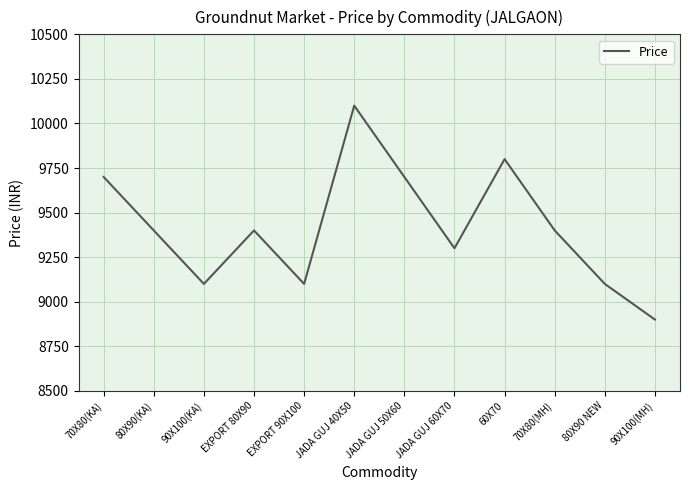

What is the average value?

9417